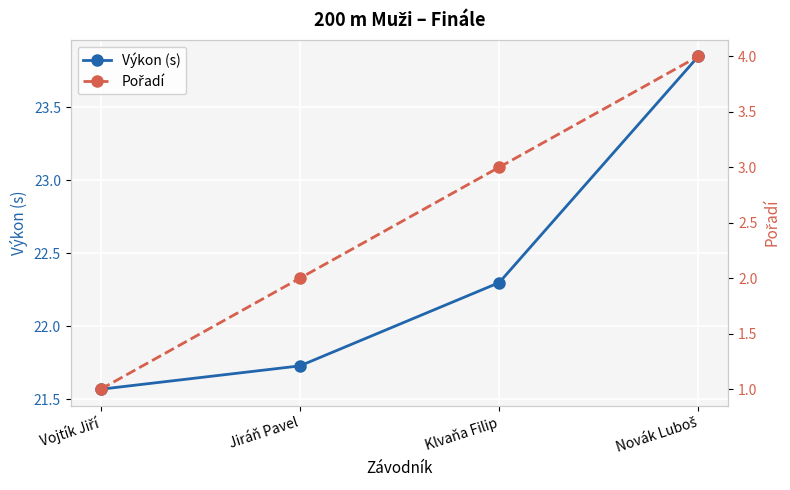

Rank the series at Klvaňa Filip from lowest to highest value.

Pořadí, Výkon (s)